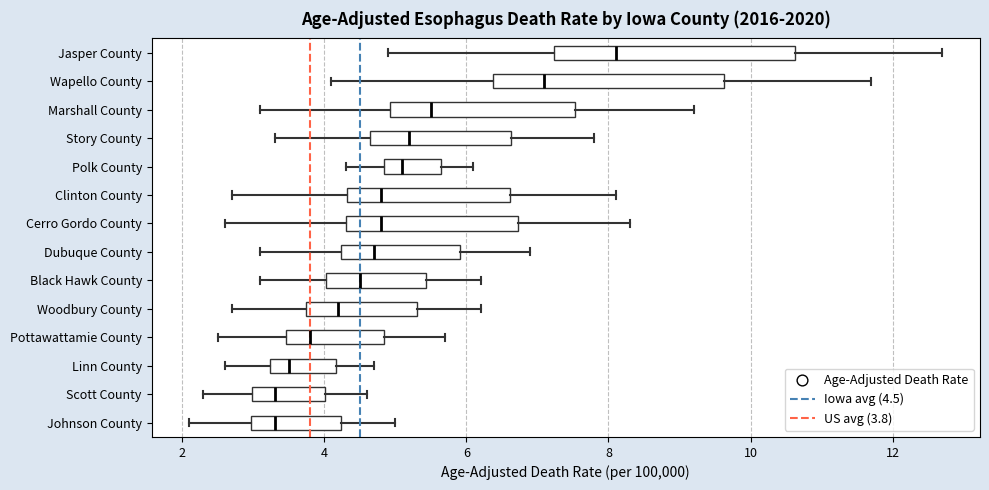

Reading bottom to top, transcribe this box plot: for each box, give where its median line is, the range the box spans, and where its two whiskers end, as read against the x-axis. The values are not printed on the chart, so give them approximately, as read against the axis.

Johnson County: median 3.4, box 3.0 to 4.2, whiskers 2.2 to 5.0
Scott County: median 3.4, box 3.0 to 4.0, whiskers 2.4 to 4.6
Linn County: median 3.6, box 3.2 to 4.2, whiskers 2.6 to 4.8
Pottawattamie County: median 3.8, box 3.4 to 4.8, whiskers 2.6 to 5.8
Woodbury County: median 4.2, box 3.8 to 5.4, whiskers 2.8 to 6.2
Black Hawk County: median 4.6, box 4.0 to 5.4, whiskers 3.2 to 6.2
Dubuque County: median 4.8, box 4.2 to 6.0, whiskers 3.2 to 7.0
Cerro Gordo County: median 4.8, box 4.4 to 6.8, whiskers 2.6 to 8.4
Clinton County: median 4.8, box 4.4 to 6.6, whiskers 2.8 to 8.2
Polk County: median 5.2, box 4.8 to 5.6, whiskers 4.4 to 6.2
Story County: median 5.2, box 4.6 to 6.6, whiskers 3.4 to 7.8
Marshall County: median 5.6, box 5.0 to 7.6, whiskers 3.2 to 9.2
Wapello County: median 7.2, box 6.4 to 9.6, whiskers 4.2 to 11.8
Jasper County: median 8.2, box 7.2 to 10.6, whiskers 5.0 to 12.8